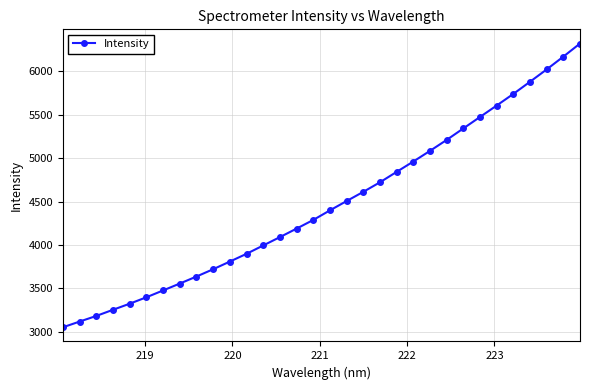

What is the minimum value shown in the chart?

3053.1